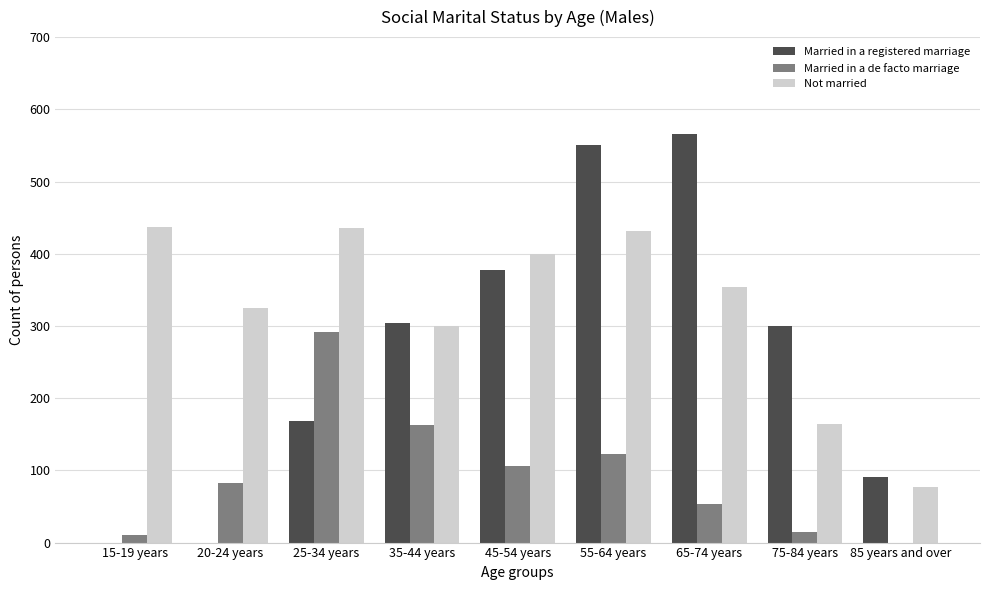

Is it true that Not married equals 400 at 45-54 years?

True